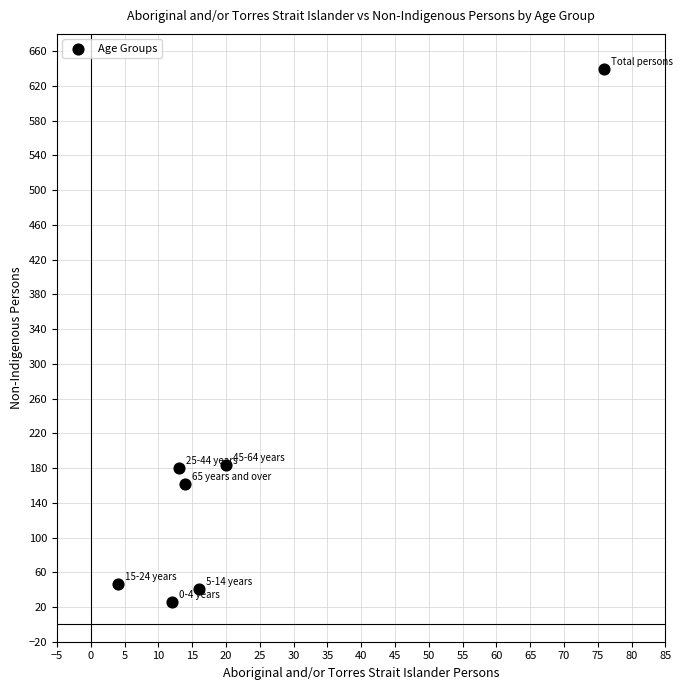

What is the range of Y values (max minus min)?

613